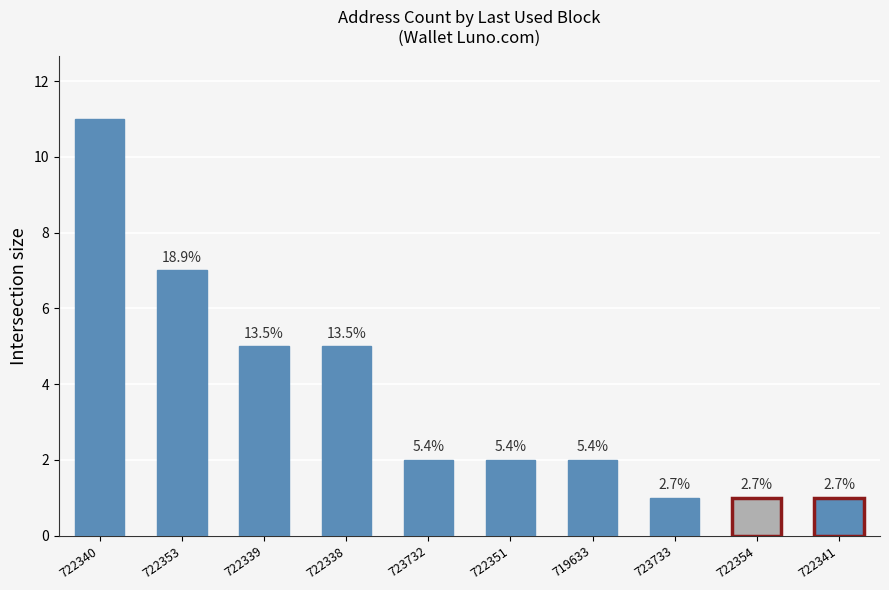

The value at 723732 is 1. True or false?

False